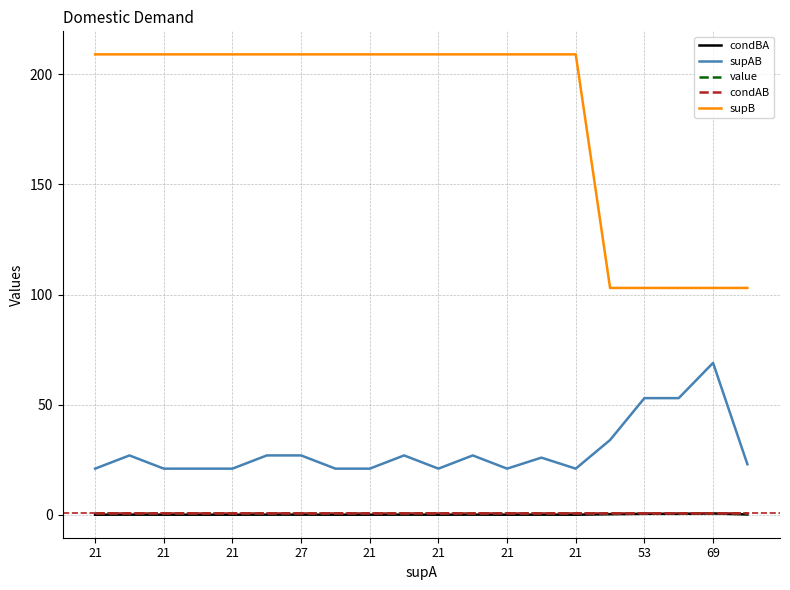

Does the chart have visible grid lines?

Yes